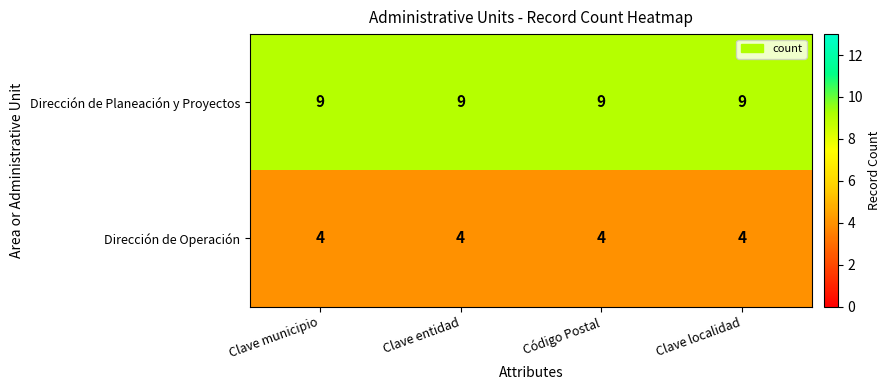

What is the approximate value of Dirección de Planeación y Proyectos at Clave entidad?

9